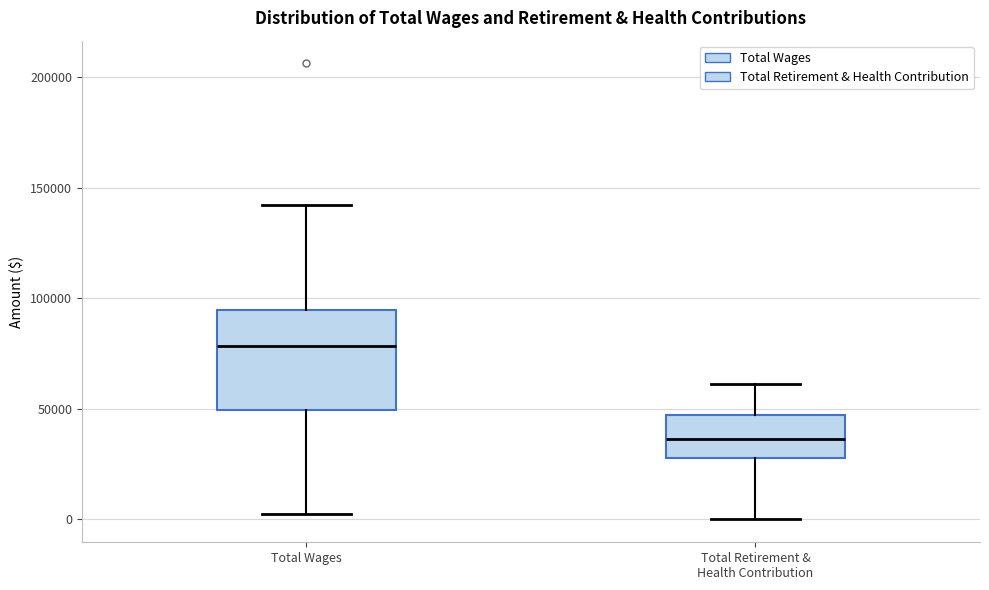

Where does the upper whisker of the box for Total Wages end on the y-axis? The values are not printed on the chart, so give them approximately, as read against the axis.

140000